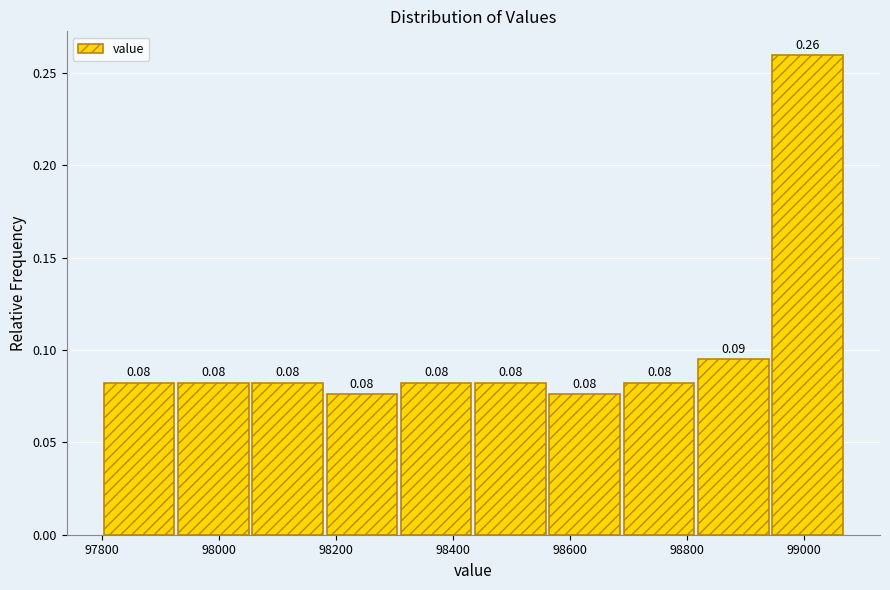

Over which range of the x-axis is the bar tallest?

98940 to 99080